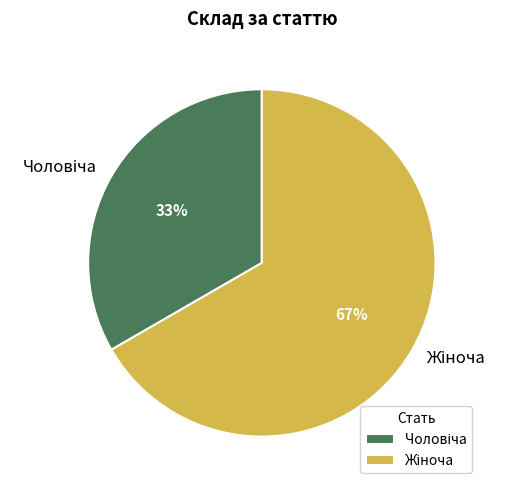

To the nearest percent, what is the average slice percentage?

50%